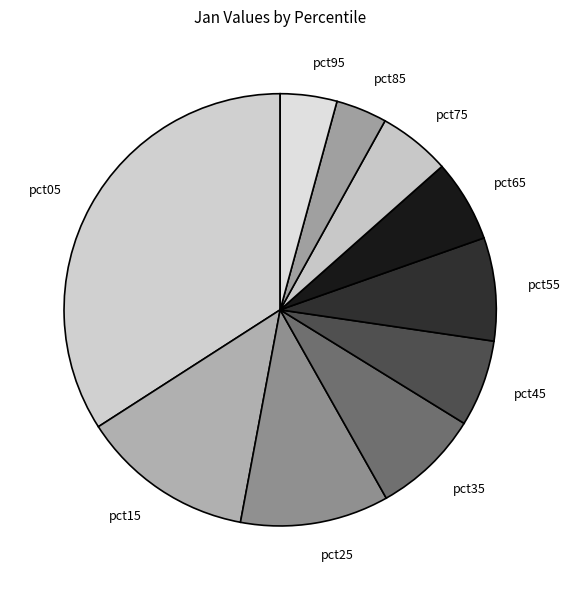

The pct35 slice represents 8% of the pie. True or false?

True